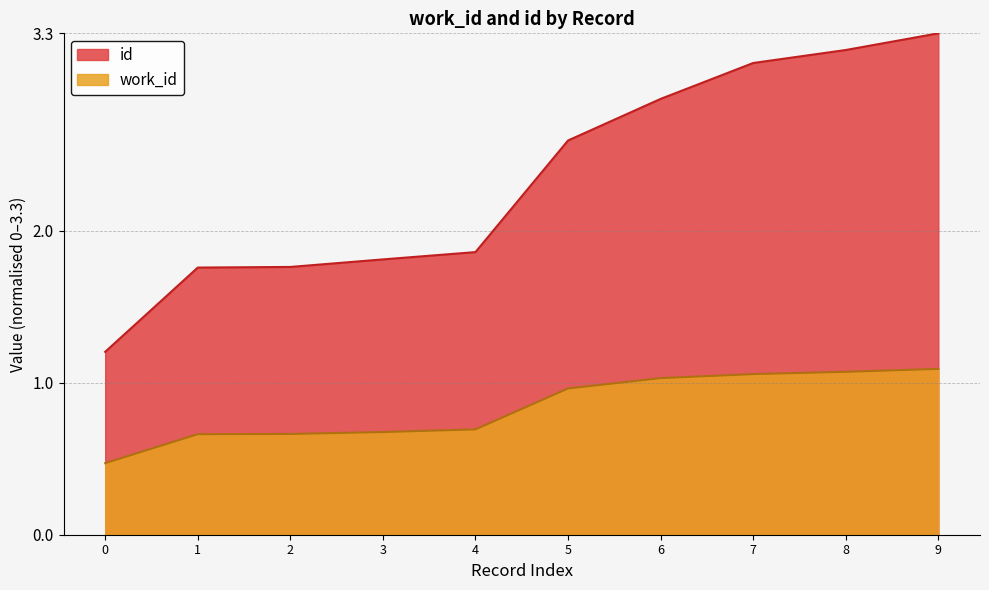

List the series in order of their peak value, lowest first.

work_id, id